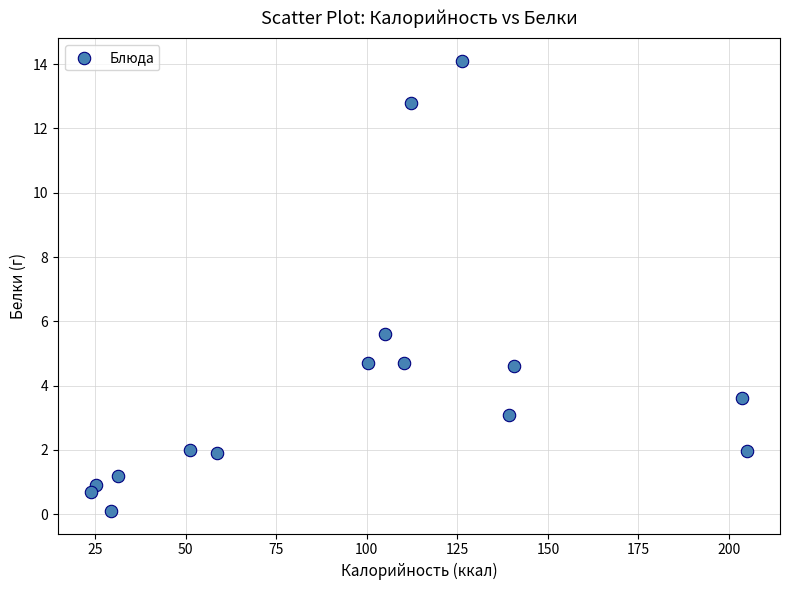

What Y value in the scatter plot is closest to 7?

5.6